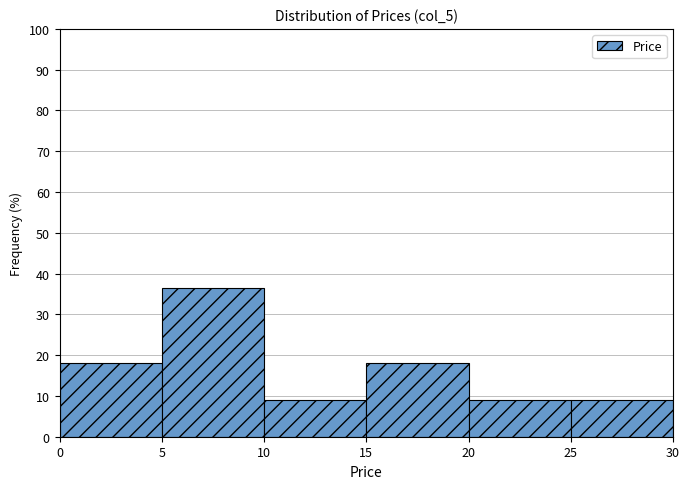

Reading left to right, list every bar in this chart as the range it spans on the x-axis followed by its height. The values are not printed on the chart, so give them approximately, as read against the axis.

0 to 5: 18
5 to 10: 36
10 to 15: 9
15 to 20: 18
20 to 25: 9
25 to 30: 9